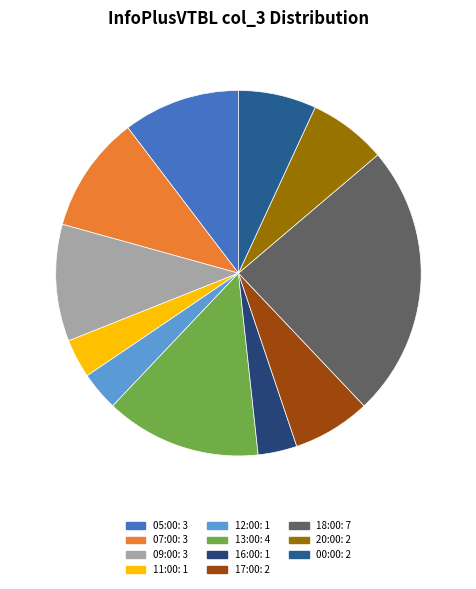

How much of the chart is everything except 05:00?

89.7%